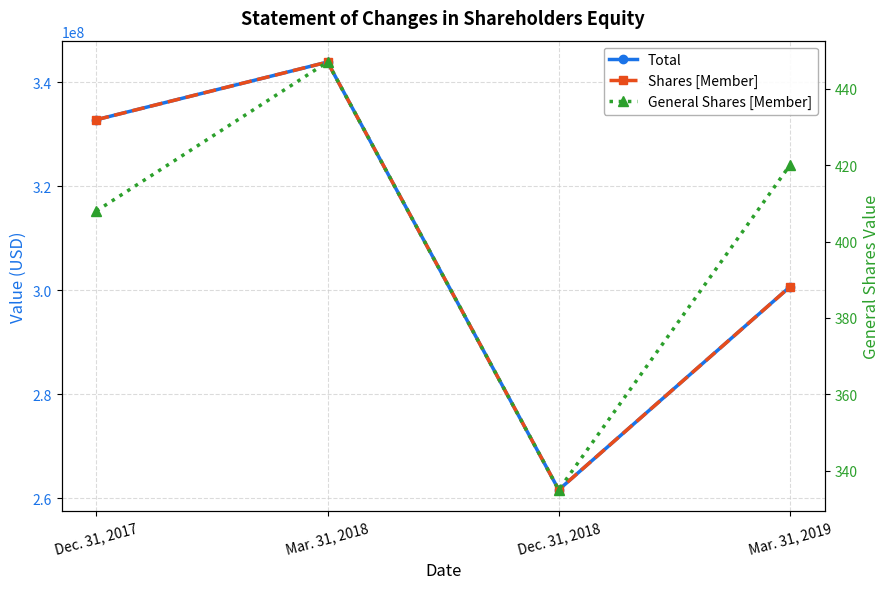

Rank the series at Dec. 31, 2018 from lowest to highest value.

General Shares [Member], Shares [Member], Total